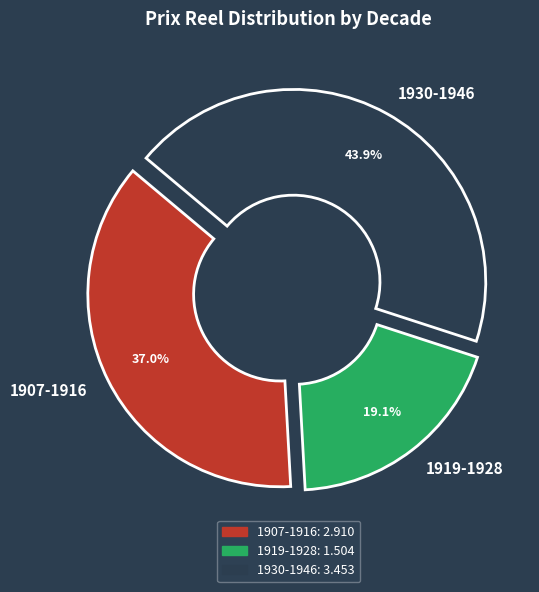

Rank the categories by value from highest to lowest.

1930-1946, 1907-1916, 1919-1928